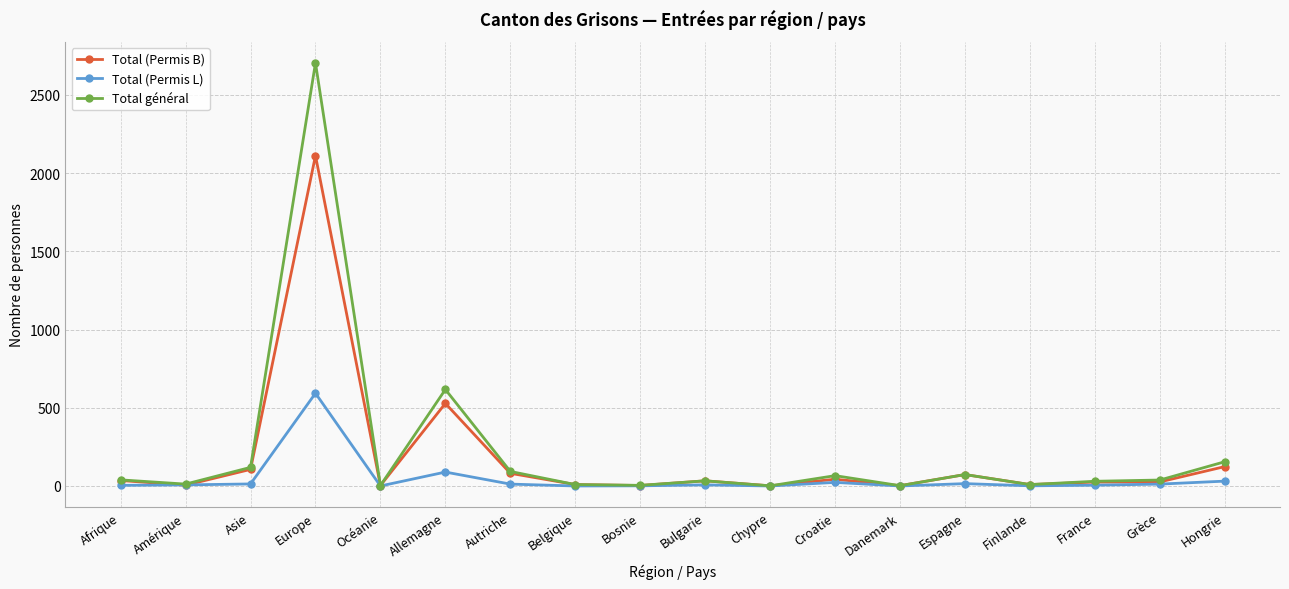

In Total (Permis L), how many points are lower than both neighbors (excluding endpoints)?

5